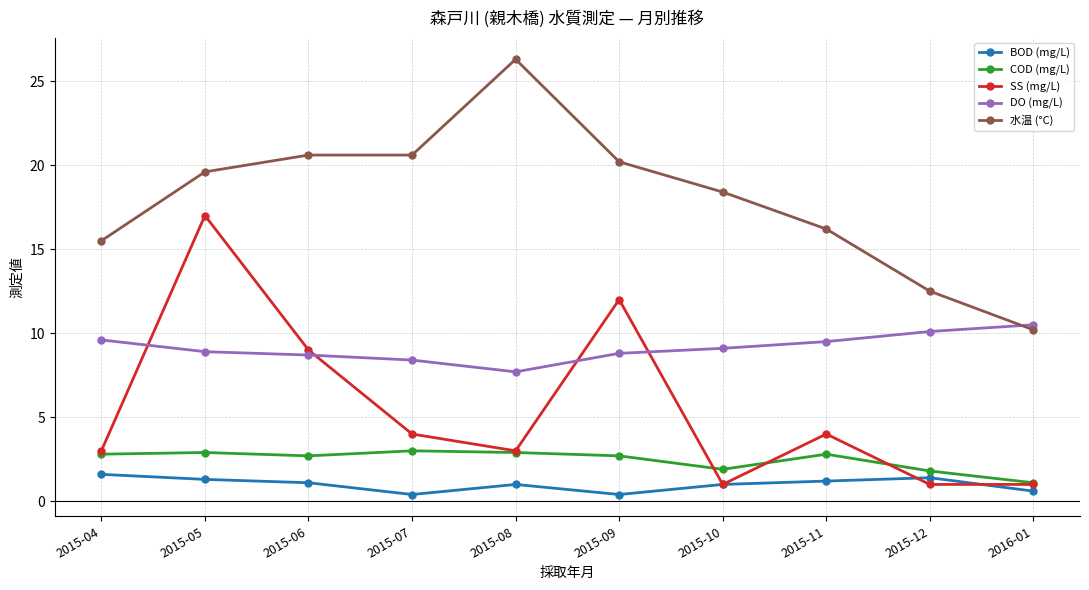

True or false: SS (mg/L) and 水温 (°C) cross at least once.

False